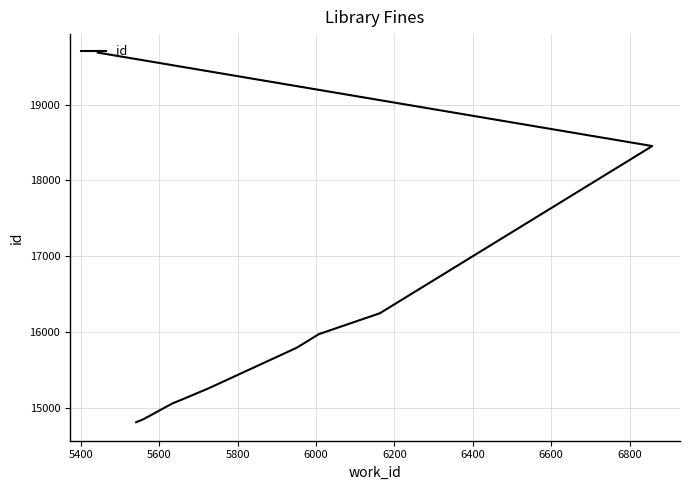

Is it true that the value at 5200 is 20357?

False